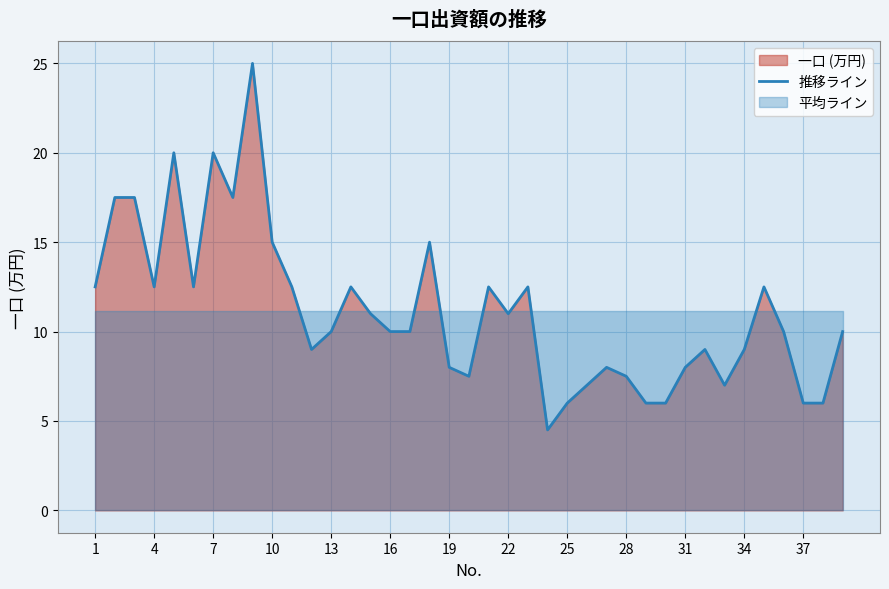

What is the highest value of the 推移ライン series?

25.0